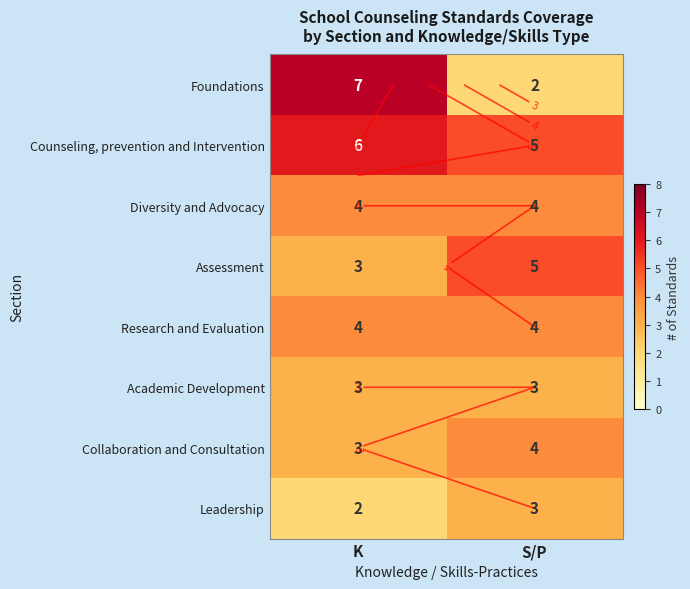

What is the total value across all series at K?

32